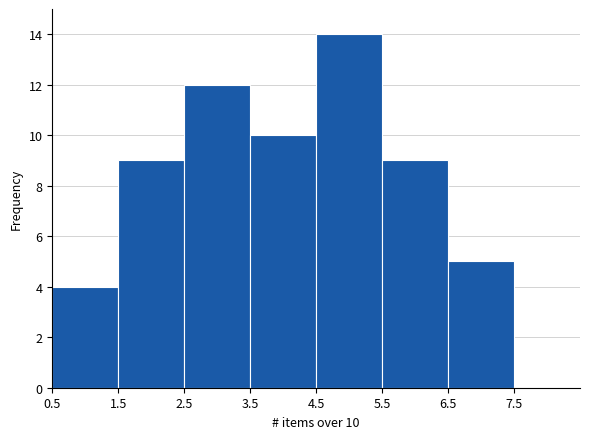

Which range on the x-axis has the tallest bar?

4.5 to 5.5